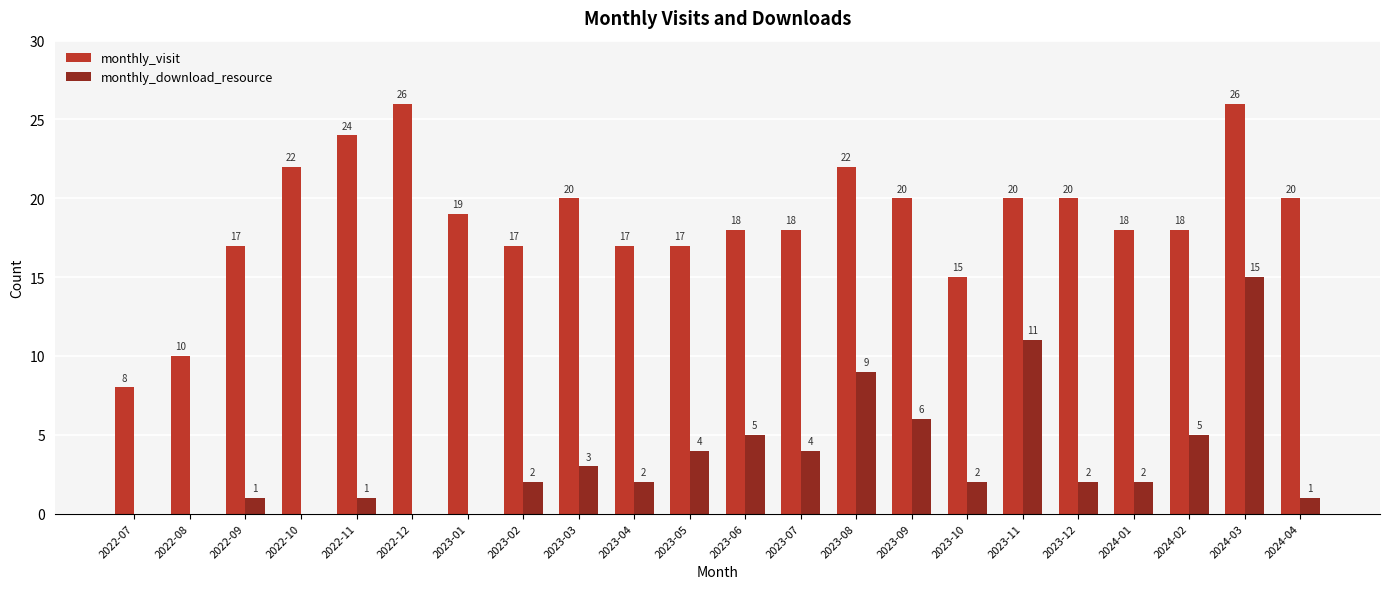

Reading right to left, what are all the values shown in this chart?

monthly_visit: 2024-04=20	2024-03=26	2024-02=18	2024-01=18	2023-12=20	2023-11=20	2023-10=15	2023-09=20	2023-08=22	2023-07=18	2023-06=18	2023-05=17	2023-04=17	2023-03=20	2023-02=17	2023-01=19	2022-12=26	2022-11=24	2022-10=22	2022-09=17	2022-08=10	2022-07=8
monthly_download_resource: 2024-04=1	2024-03=15	2024-02=5	2024-01=2	2023-12=2	2023-11=11	2023-10=2	2023-09=6	2023-08=9	2023-07=4	2023-06=5	2023-05=4	2023-04=2	2023-03=3	2023-02=2	2023-01=0	2022-12=0	2022-11=1	2022-10=0	2022-09=1	2022-08=0	2022-07=0